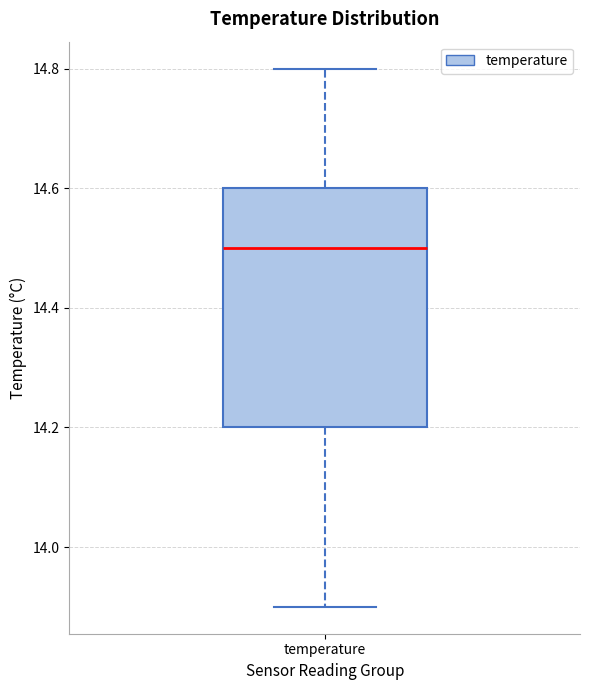

Read this box plot against the y-axis: the position of the median line, the range covered by the box, and the ends of both whiskers. The values are not printed on the chart, so give them approximately, as read against the axis.

median 14.5, box 14.2 to 14.6, whiskers 13.9 to 14.8